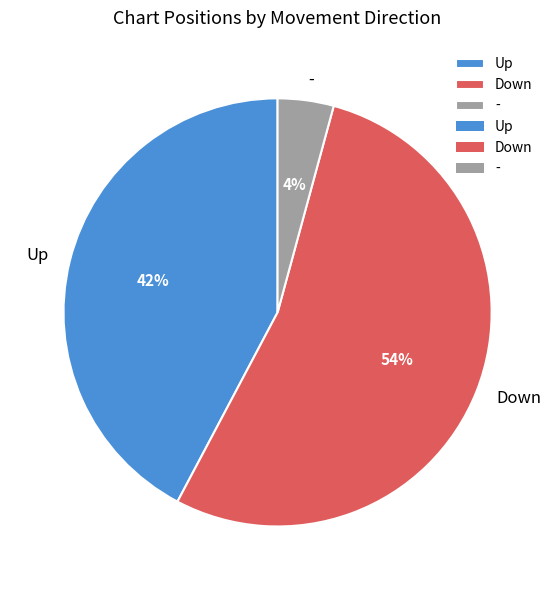

To the nearest percent, what is the difference between the - and Up slice percentages?

38%